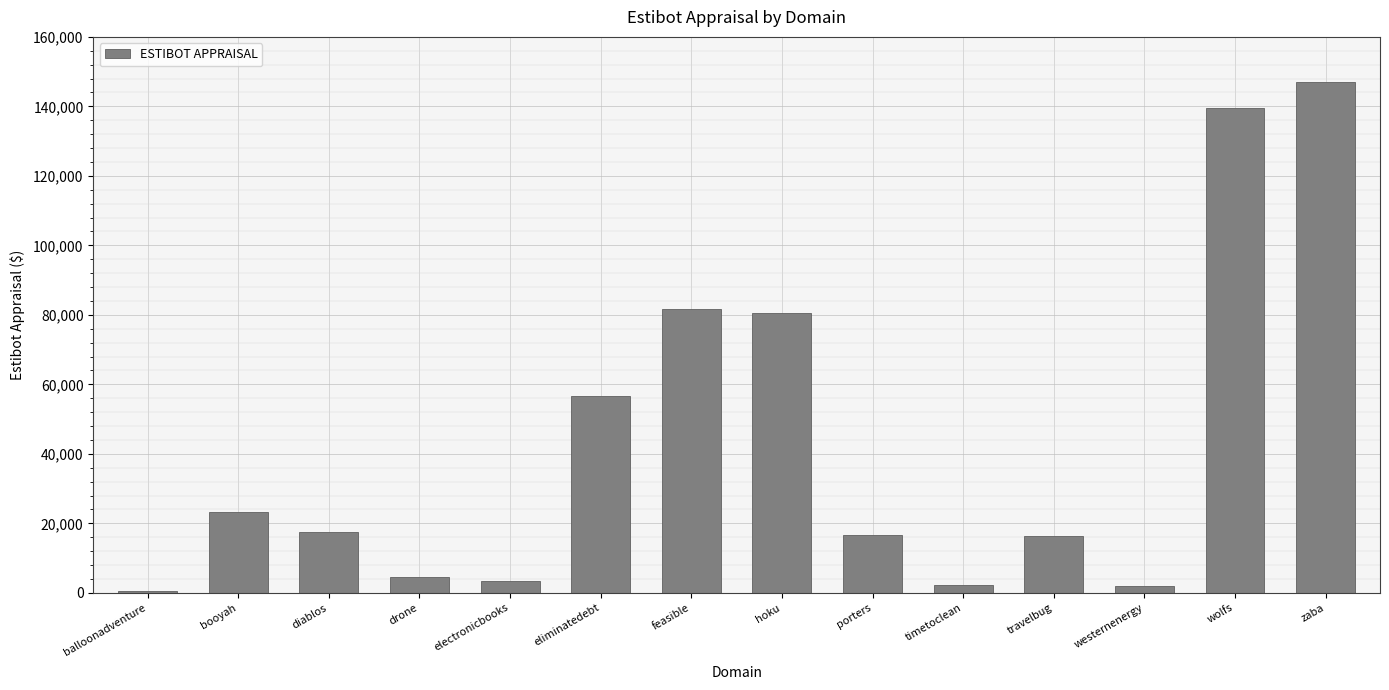

What is the maximum value shown in the chart?

146929